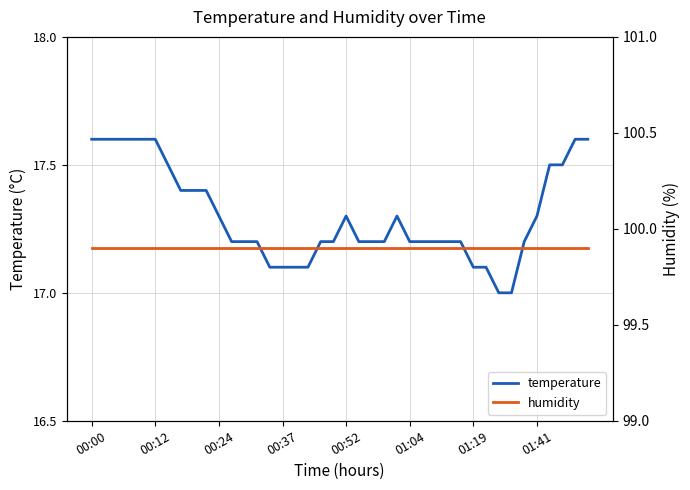

What is the lowest value of the temperature series?

17.0